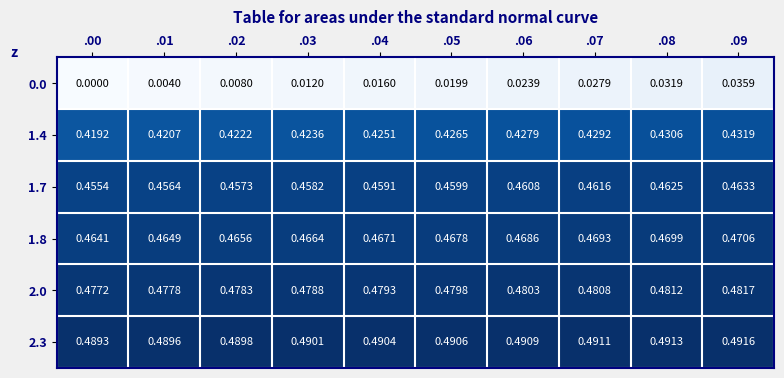

Is the value of 1.7 at .01 greater than the value of 2.0 at .04?

No